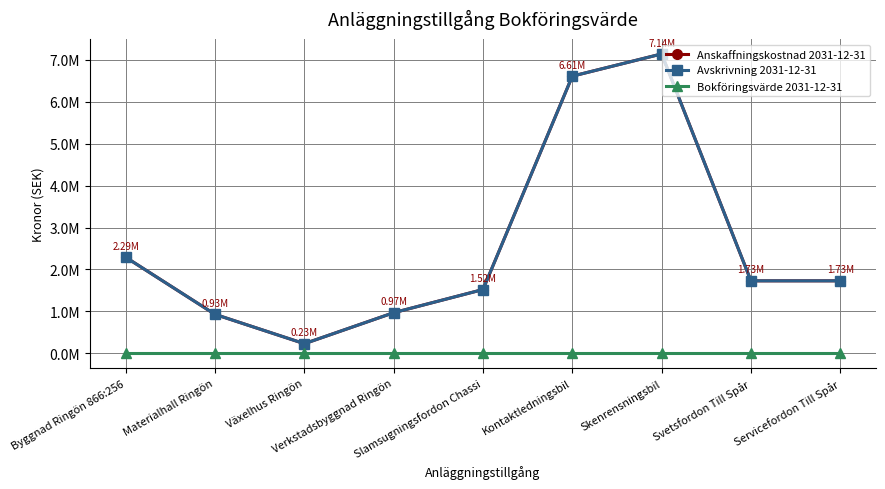

In Bokföringsvärde 2031-12-31, how many points are higher than both neighbors (excluding endpoints)?

1